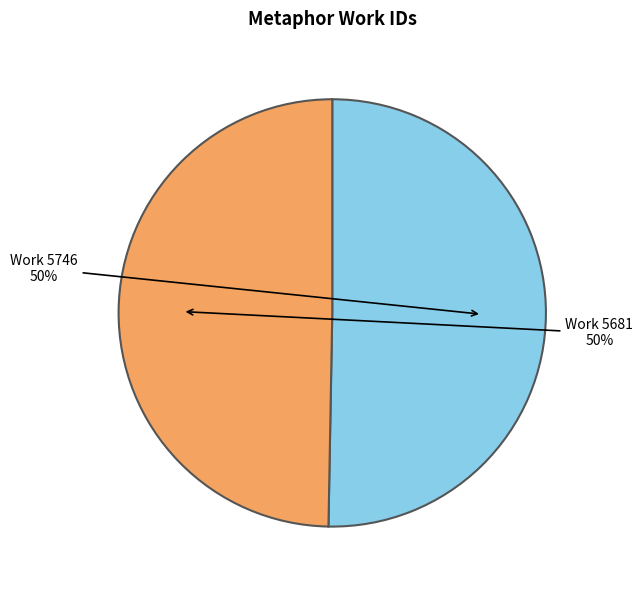

To the nearest percent, what is the average slice percentage?

50%